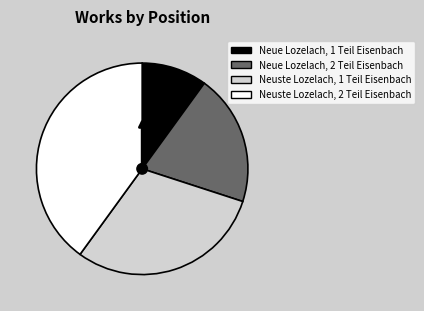

How many segments does this pie chart have?

4